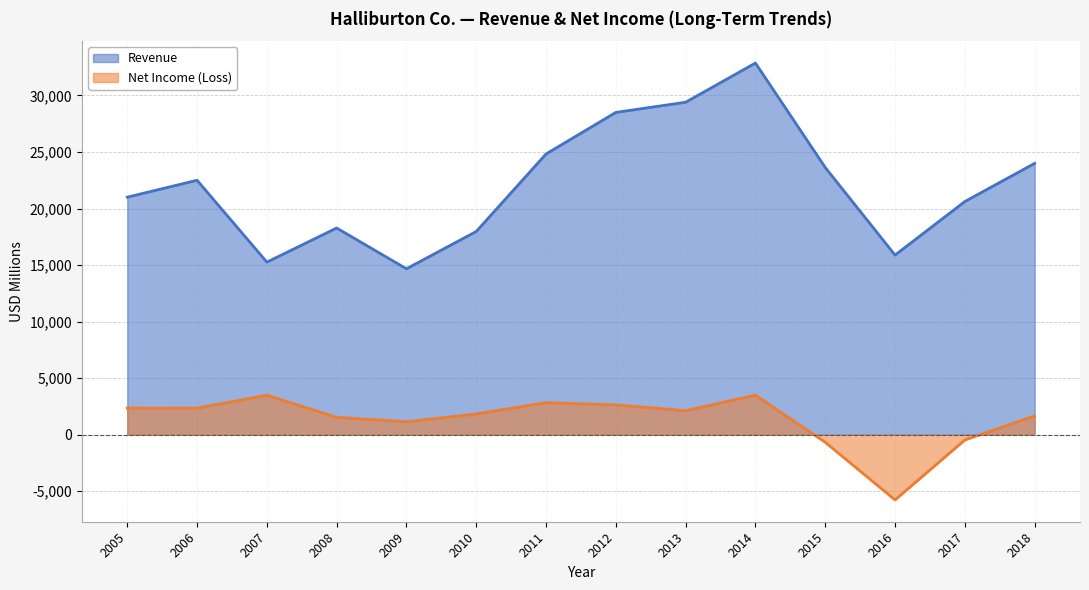

What is the difference between the maximum and minimum values in the Revenue series?

18195